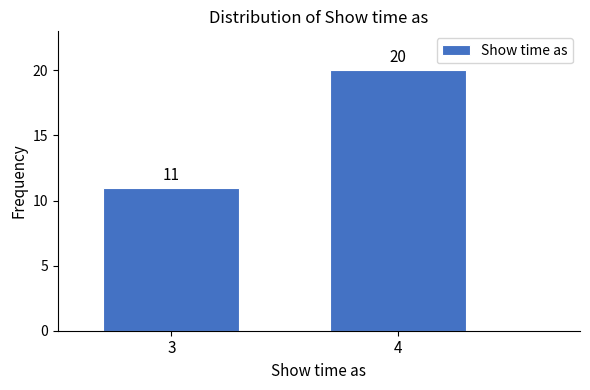

Reading right to left, list all the values displayed in this chart.

20	11